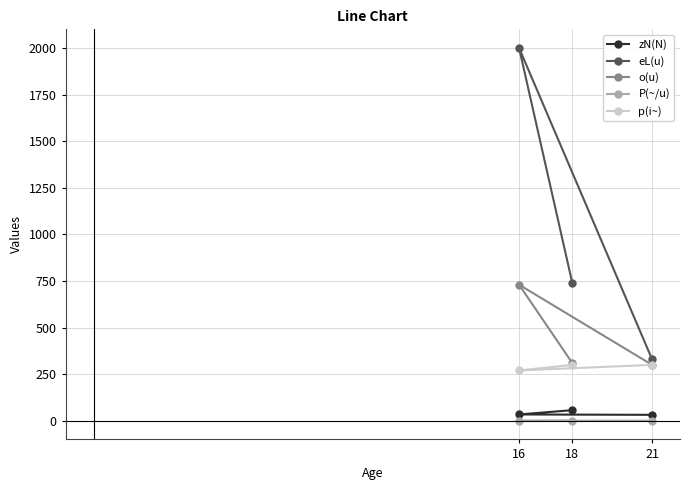

What is the sum of all o(u) values?

1340.0